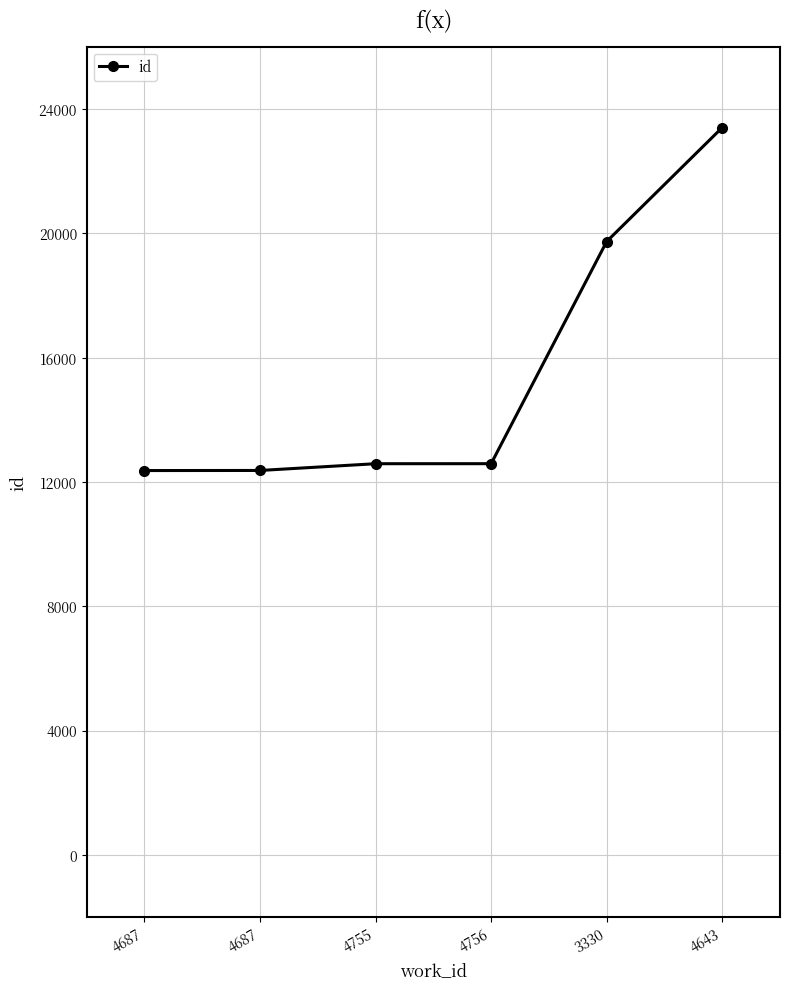

How many lines are shown in the chart?

1